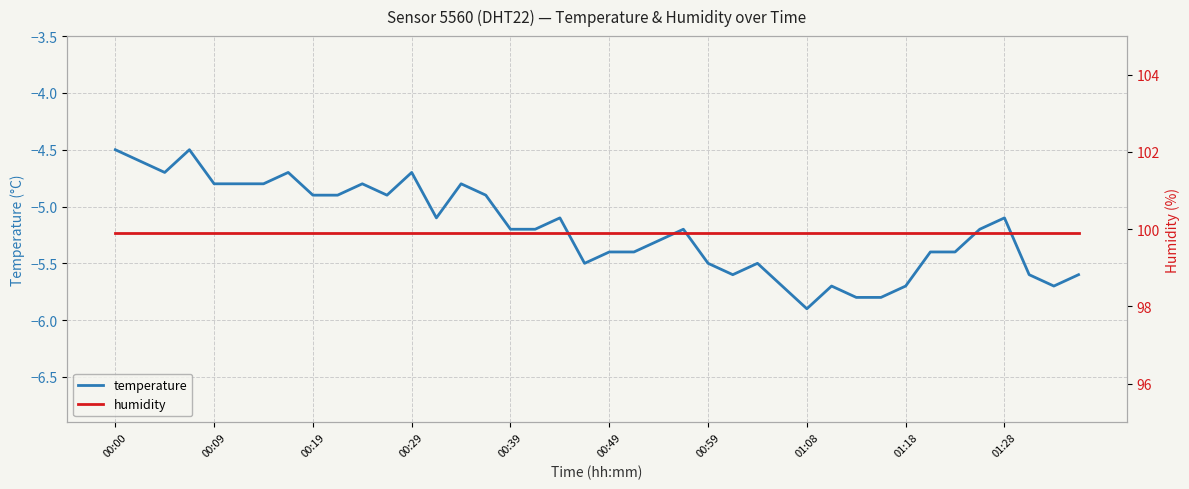

What is the lowest value of the temperature series?

-5.9